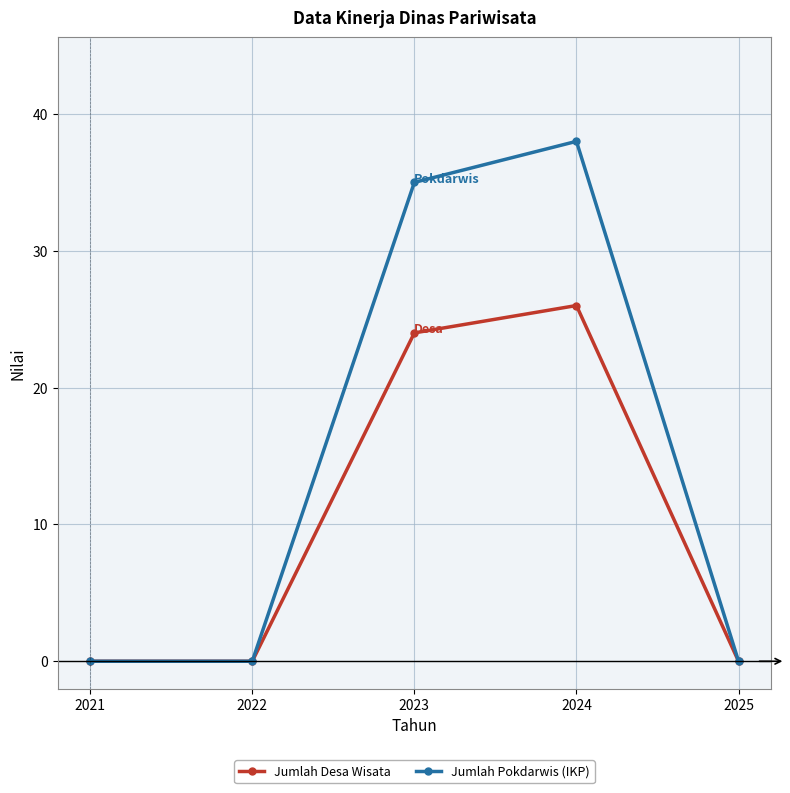

Does the chart have visible grid lines?

Yes